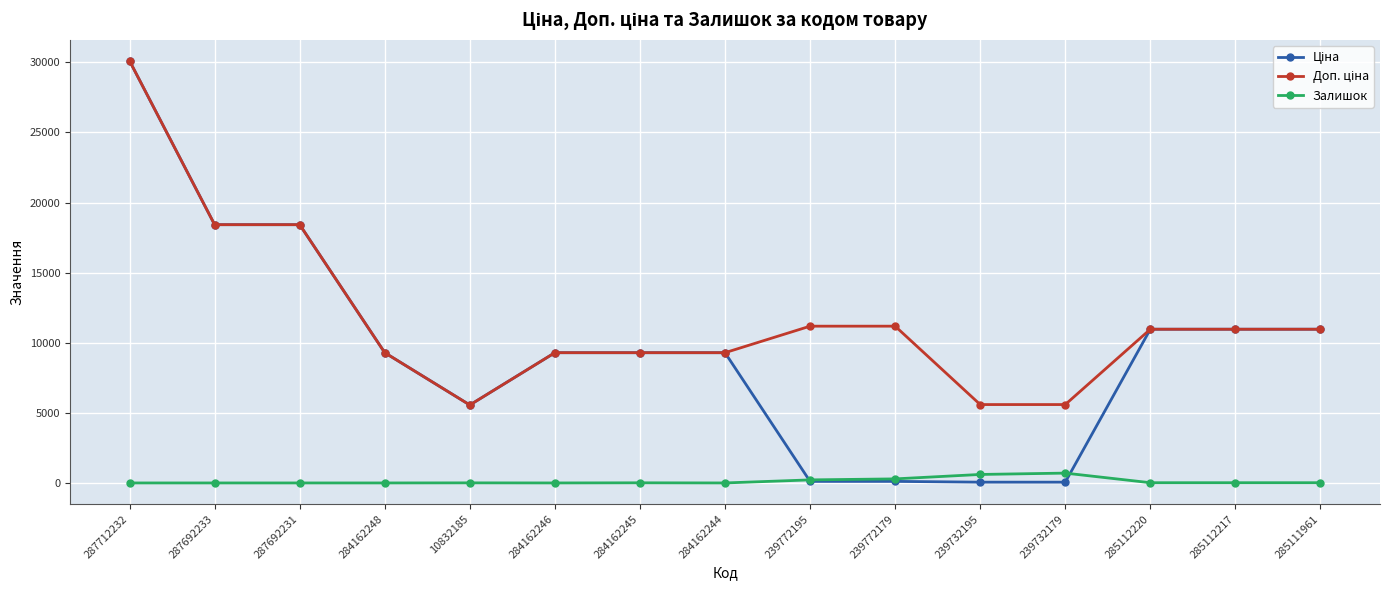

What is the difference between the highest and lowest values at 284162246?

9290.5